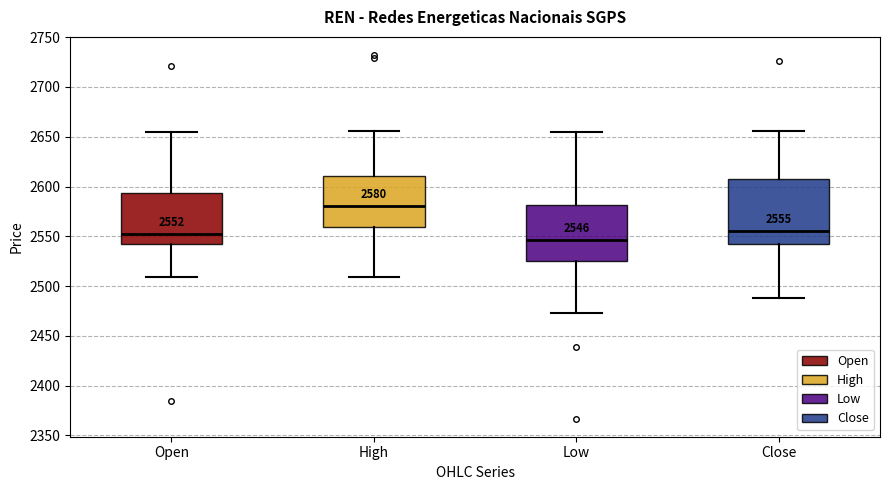

Comparing the boxes themselves (not the whiskers), which one is the tallest?

Close